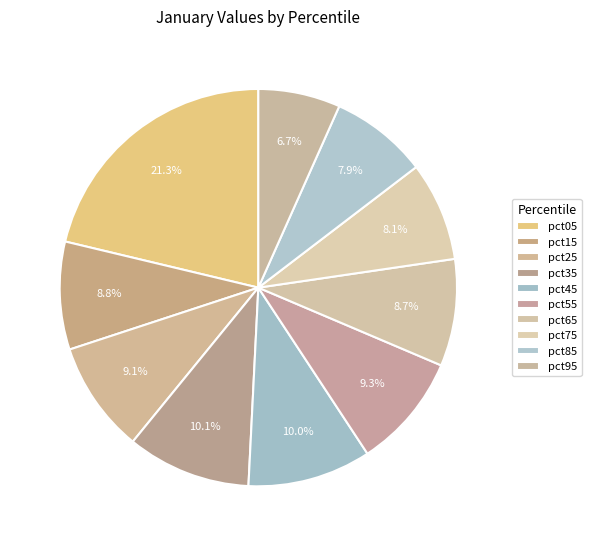

What is the largest slice in the pie chart?

pct05